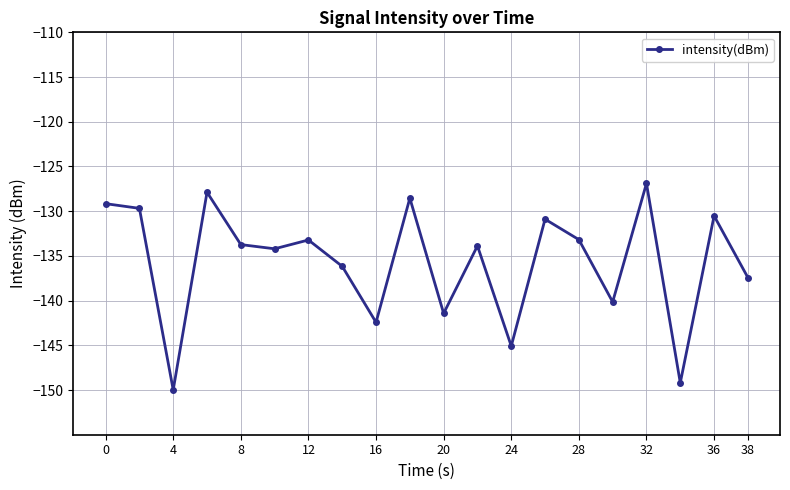

What is the difference between the maximum and minimum values?

23.1